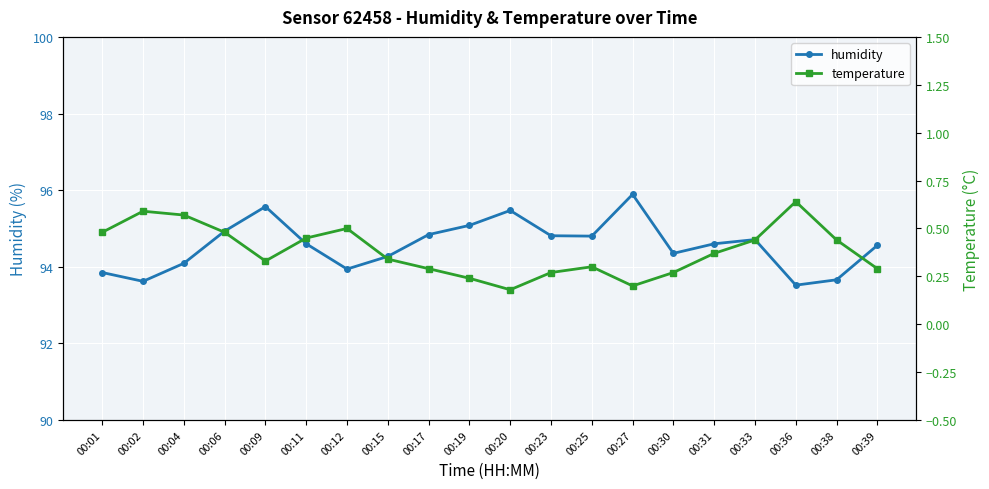

What is the spread (max minus min) of values at 00:27?

95.7